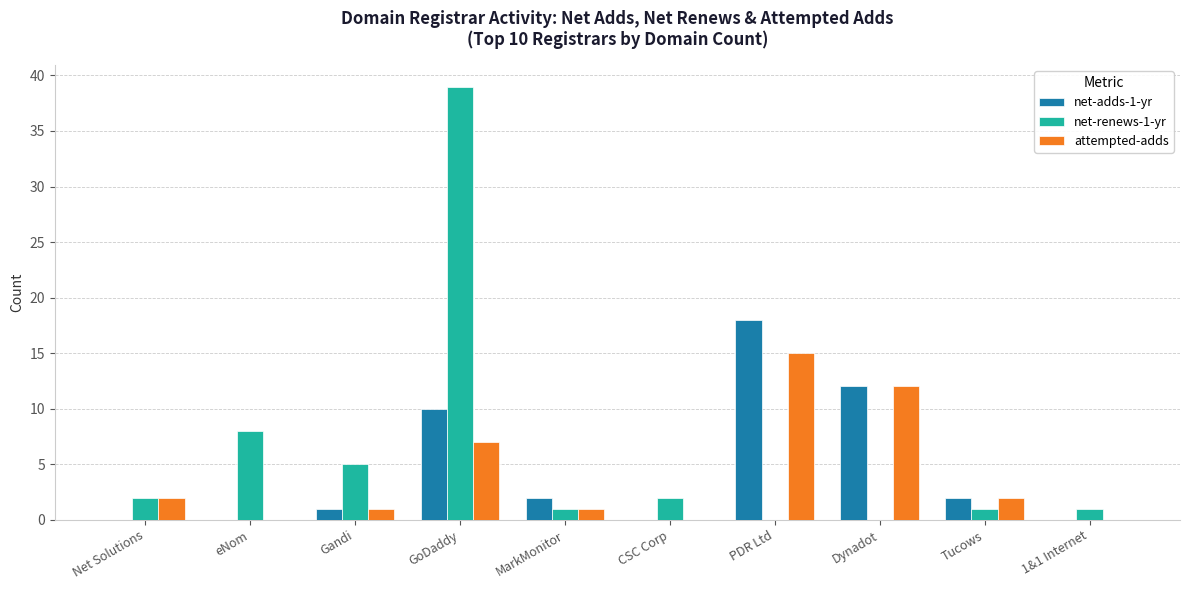

Are the bars horizontal?

No